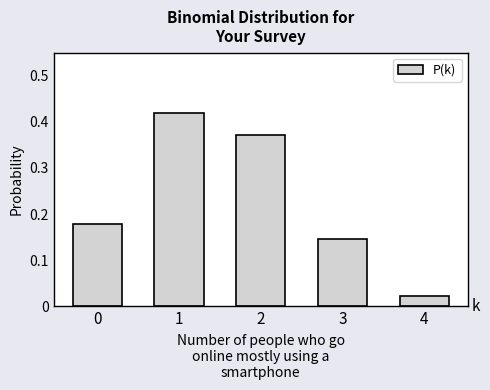

What is the change in value from 0 to 1?

+0.2